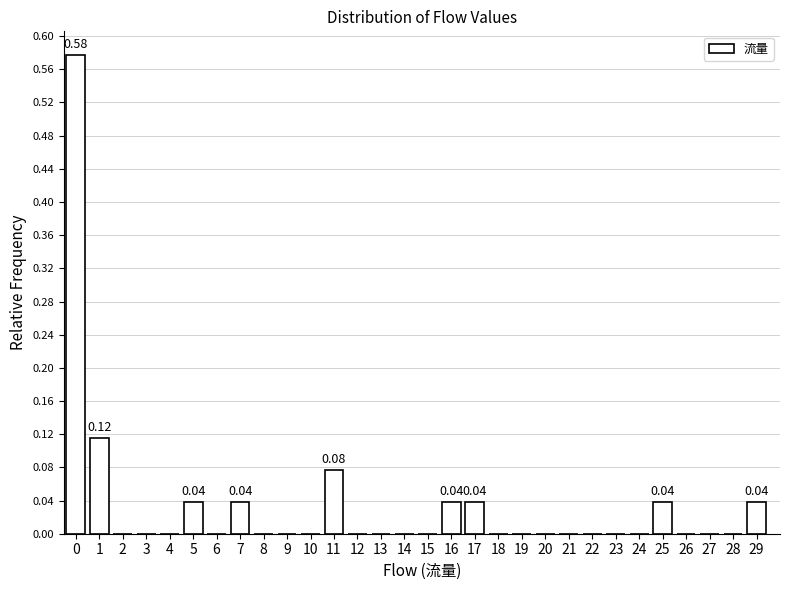

Between 19 and 7, which is larger?

7